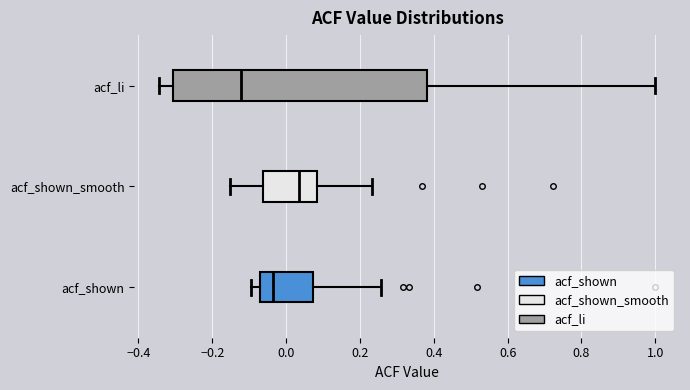

Comparing the boxes themselves (not the whiskers), which one is the widest?

acf_li